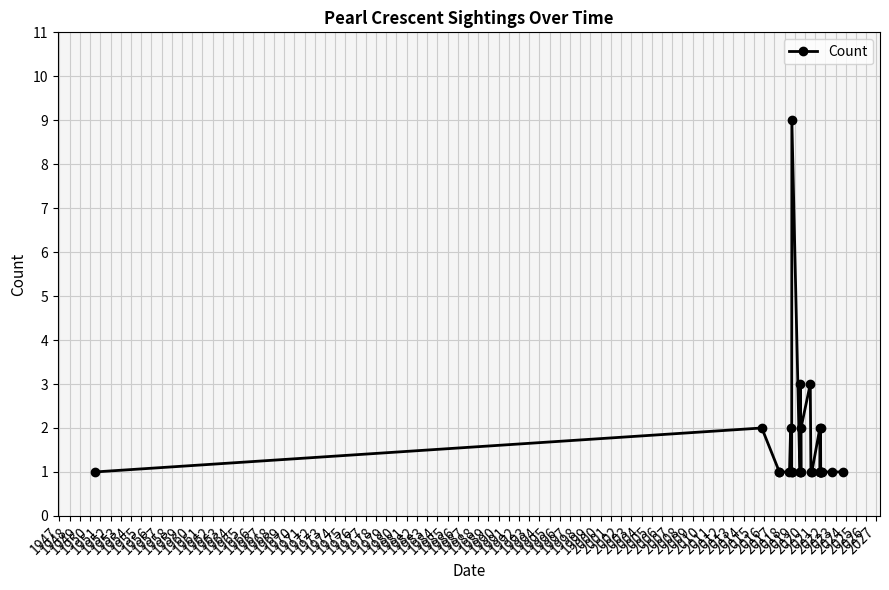

Is it true that the value at 1952 is 1?

False